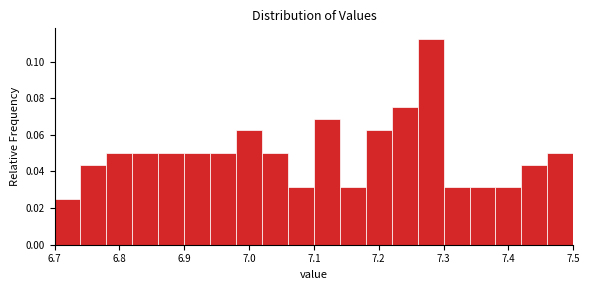

Reading left to right, list every bar in this chart as the range it spans on the x-axis followed by its height. The values are not printed on the chart, so give them approximately, as read against the axis.

6.70 to 6.74: 0.026
6.74 to 6.78: 0.044
6.78 to 6.82: 0.050
6.82 to 6.86: 0.050
6.86 to 6.90: 0.050
6.90 to 6.94: 0.050
6.94 to 6.98: 0.050
6.98 to 7.02: 0.062
7.02 to 7.06: 0.050
7.06 to 7.10: 0.032
7.10 to 7.14: 0.068
7.14 to 7.18: 0.032
7.18 to 7.22: 0.062
7.22 to 7.26: 0.076
7.26 to 7.30: 0.112
7.30 to 7.34: 0.032
7.34 to 7.38: 0.032
7.38 to 7.42: 0.032
7.42 to 7.46: 0.044
7.46 to 7.50: 0.050